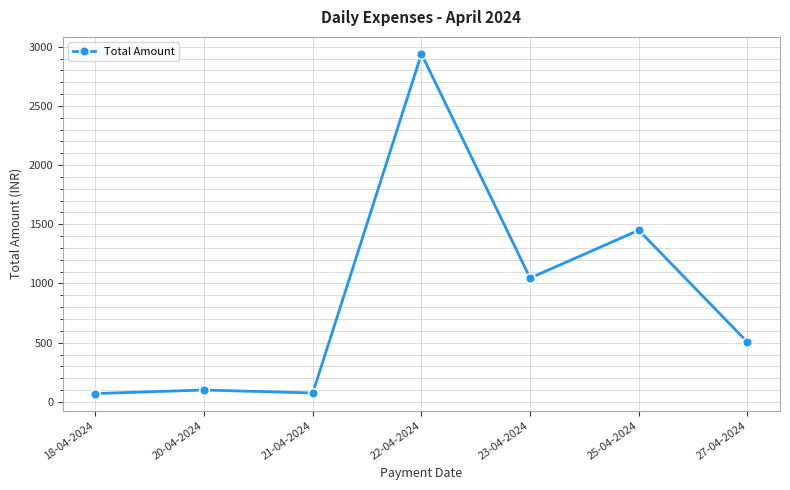

Does the chart display data point markers on the line(s)?

Yes